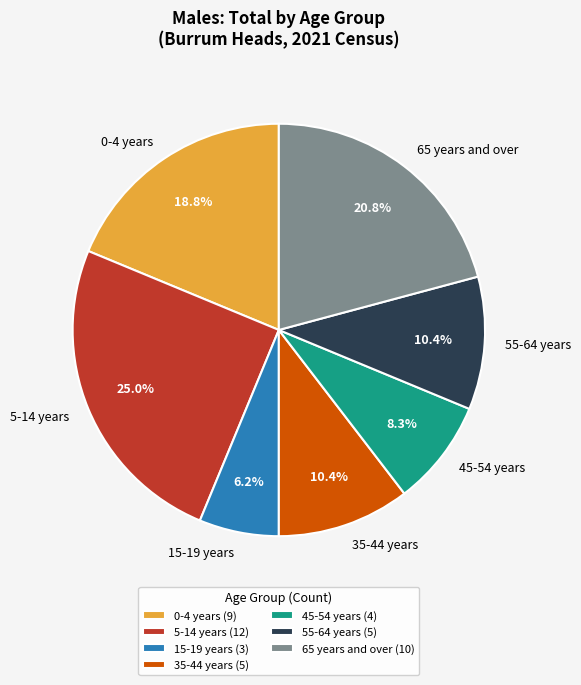

True or false: 45-54 years accounts for 1% of the total.

False